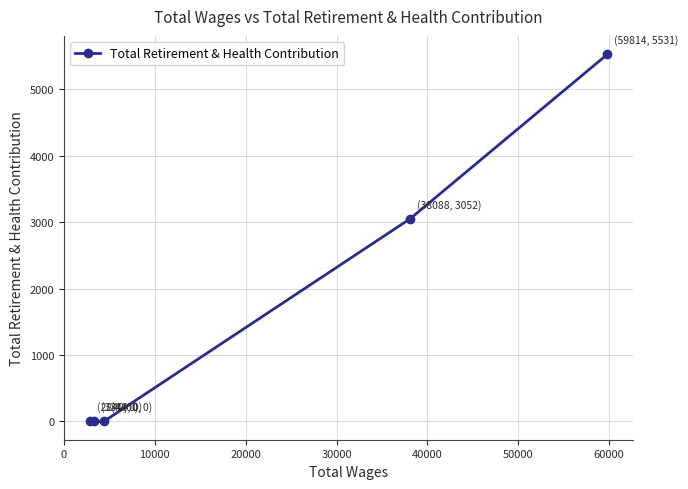

What is the average value?

1717